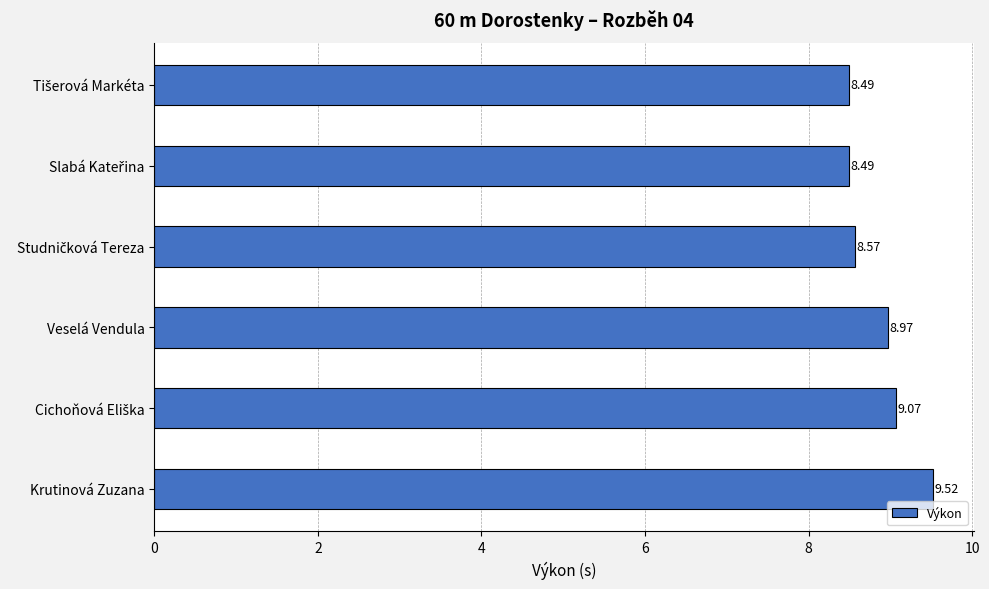

Where is the data nearest to the value 9?

Veselá Vendula